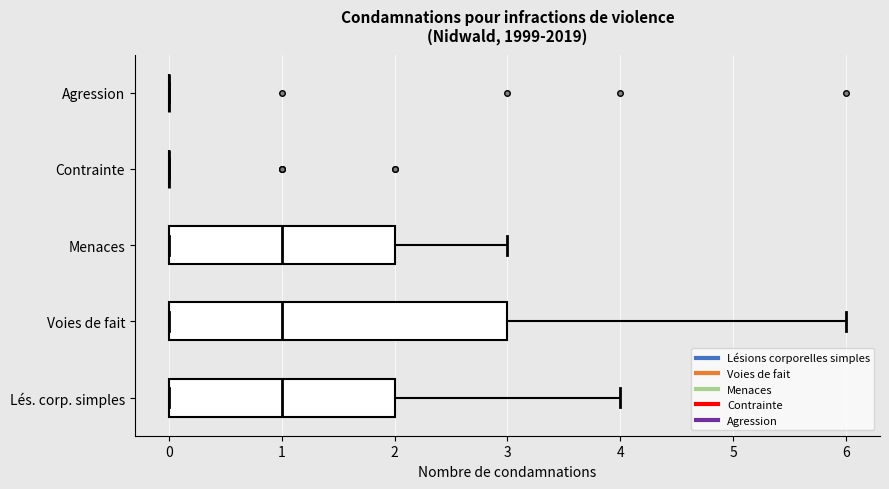

Comparing the boxes themselves (not the whiskers), which one is the widest?

Voies de fait